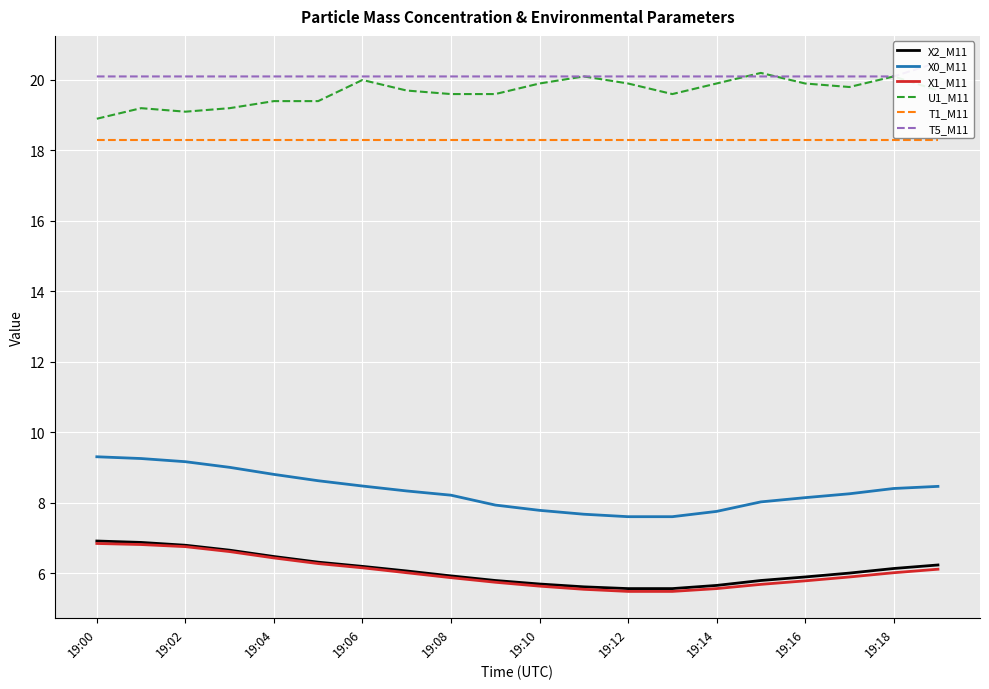

What is the lowest value of the X2_M11 series?

5.6